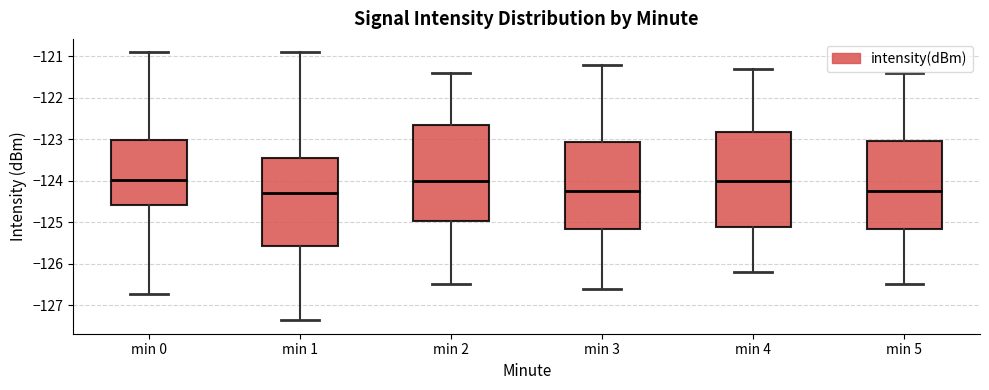

Reading left to right, transcribe this box plot: for each box, give where its median line is, the range the box spans, and where its two whiskers end, as read against the y-axis. The values are not printed on the chart, so give them approximately, as read against the axis.

min 0: median -124.0, box -124.6 to -123.0, whiskers -126.7 to -120.9
min 1: median -124.3, box -125.6 to -123.5, whiskers -127.4 to -120.9
min 2: median -124.0, box -125.0 to -122.6, whiskers -126.5 to -121.4
min 3: median -124.2, box -125.2 to -123.1, whiskers -126.6 to -121.2
min 4: median -124.0, box -125.1 to -122.8, whiskers -126.2 to -121.3
min 5: median -124.2, box -125.2 to -123.0, whiskers -126.5 to -121.4